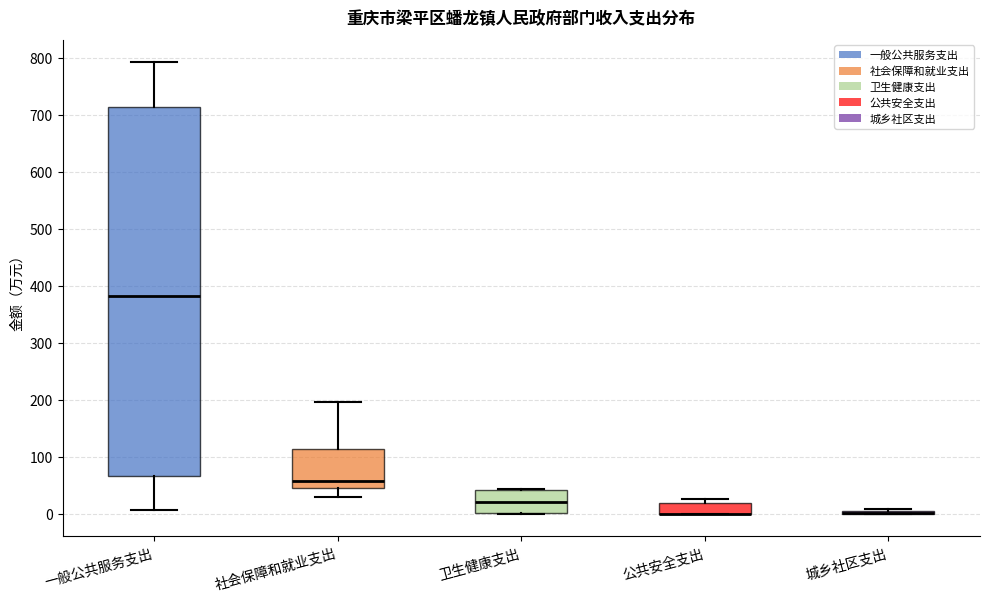

Where is the lower edge of the box for 卫生健康支出 on the y-axis? The values are not printed on the chart, so give them approximately, as read against the axis.

0